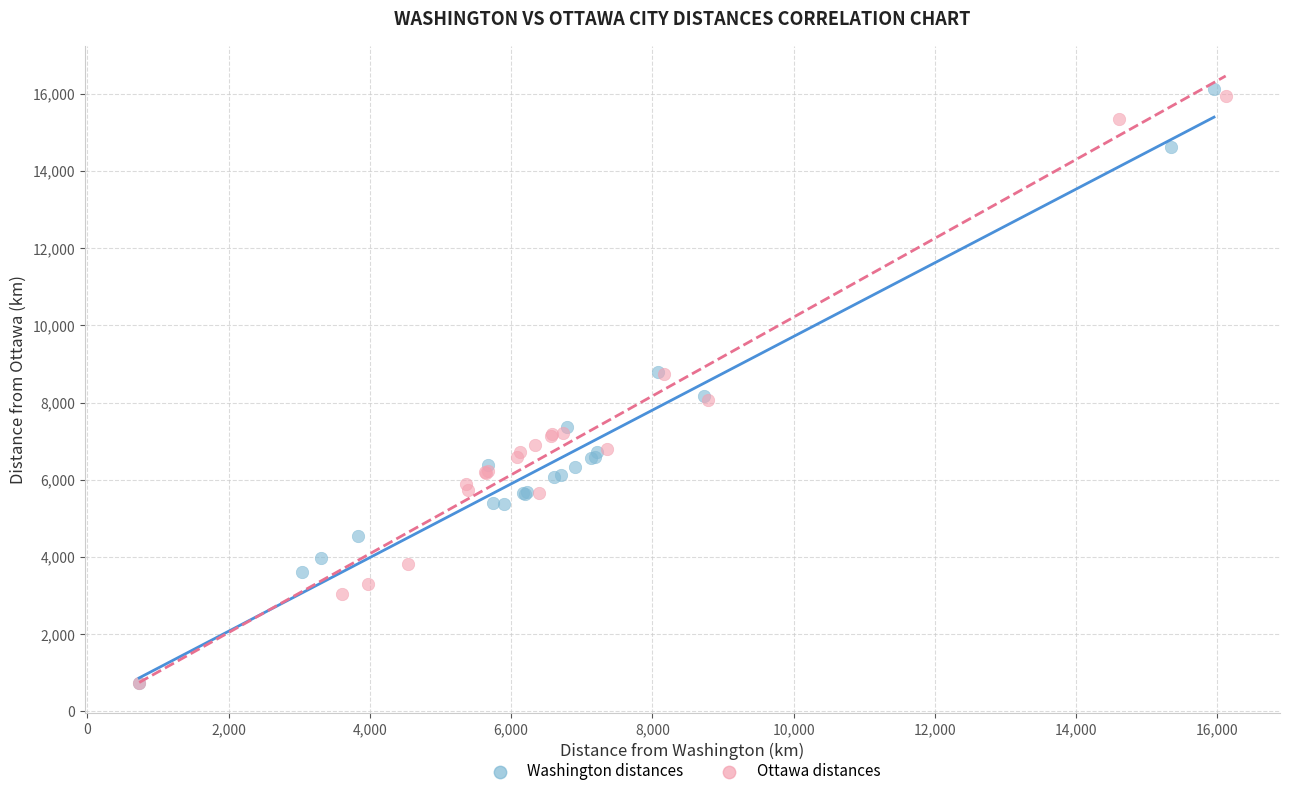

What are all the series names shown in the legend?

Washington distances, Ottawa distances